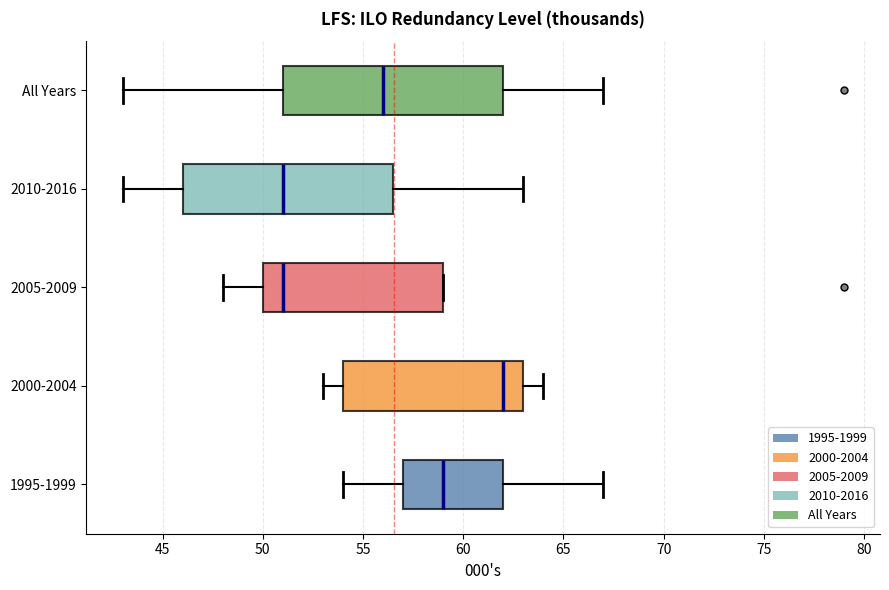

Reading bottom to top, transcribe this box plot: for each box, give where its median line is, the range the box spans, and where its two whiskers end, as read against the x-axis. The values are not printed on the chart, so give them approximately, as read against the axis.

1995-1999: median 59.0, box 57.0 to 62.0, whiskers 54.0 to 67.0
2000-2004: median 62.0, box 54.0 to 63.0, whiskers 53.0 to 64.0
2005-2009: median 51.0, box 50.0 to 59.0, whiskers 48.0 to 59.0
2010-2016: median 51.0, box 46.0 to 56.5, whiskers 43.0 to 63.0
All Years: median 56.0, box 51.0 to 62.0, whiskers 43.0 to 67.0